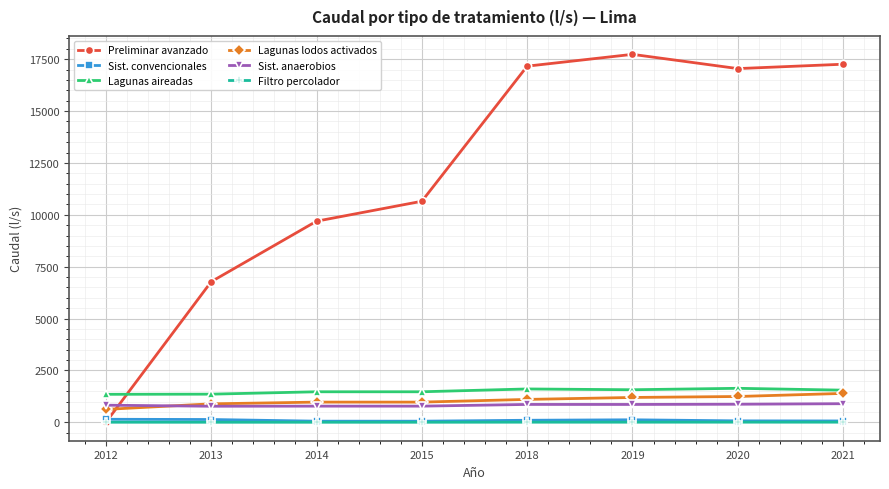

How many values in the Lagunas aireadas series are below 1549?

4